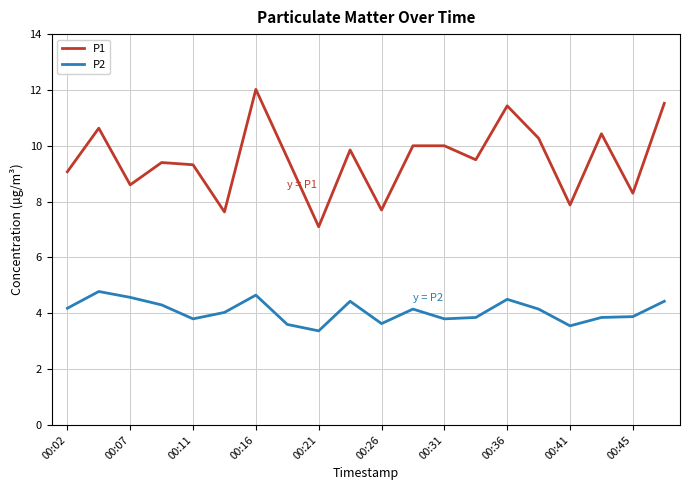

What is the difference between the second highest and minimum values in the P2 series?

1.3